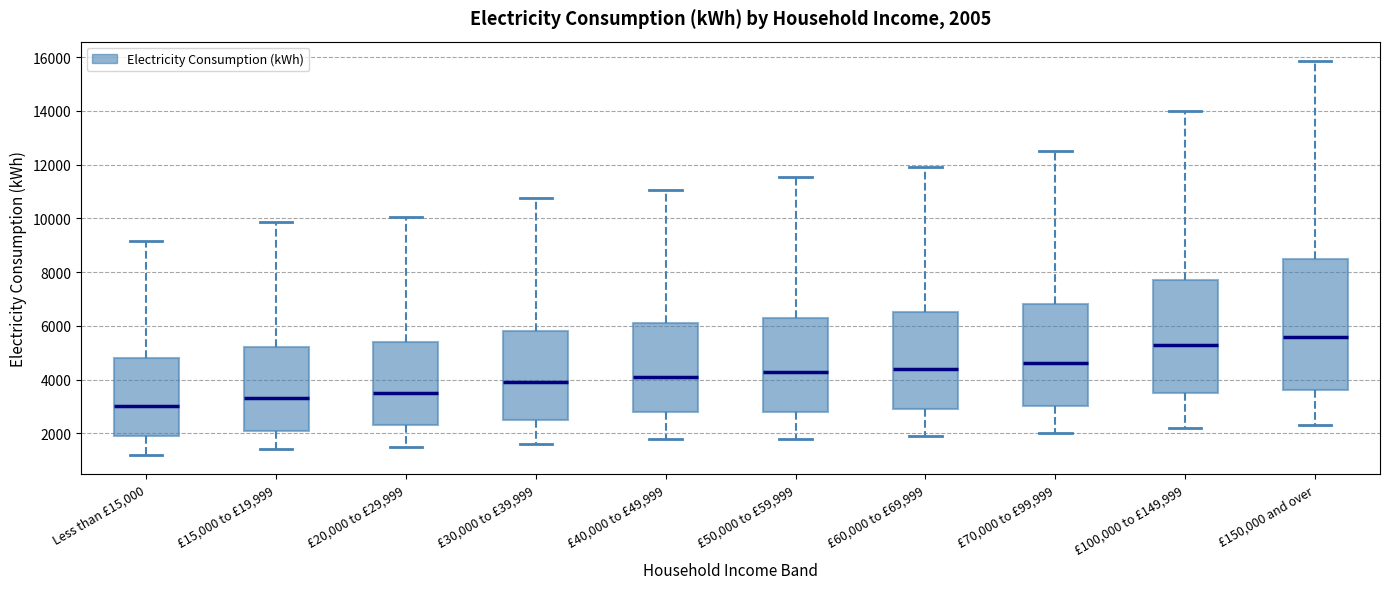

Which box is the tallest, from its lower edge to its upper edge?

£150,000 and over